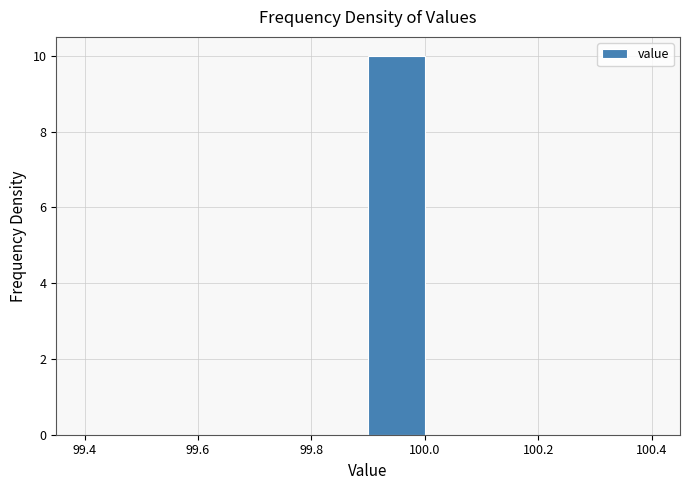

Reading left to right, transcribe this chart: for each bar, give the range it covers on the x-axis and its height. The values are not printed on the chart, so give them approximately, as read against the axis.

99.4 to 99.5: 0
99.5 to 99.6: 0
99.6 to 99.7: 0
99.7 to 99.8: 0
99.8 to 99.9: 0
99.9 to 100.0: 10
100.0 to 100.1: 0
100.1 to 100.2: 0
100.2 to 100.3: 0
100.3 to 100.4: 0